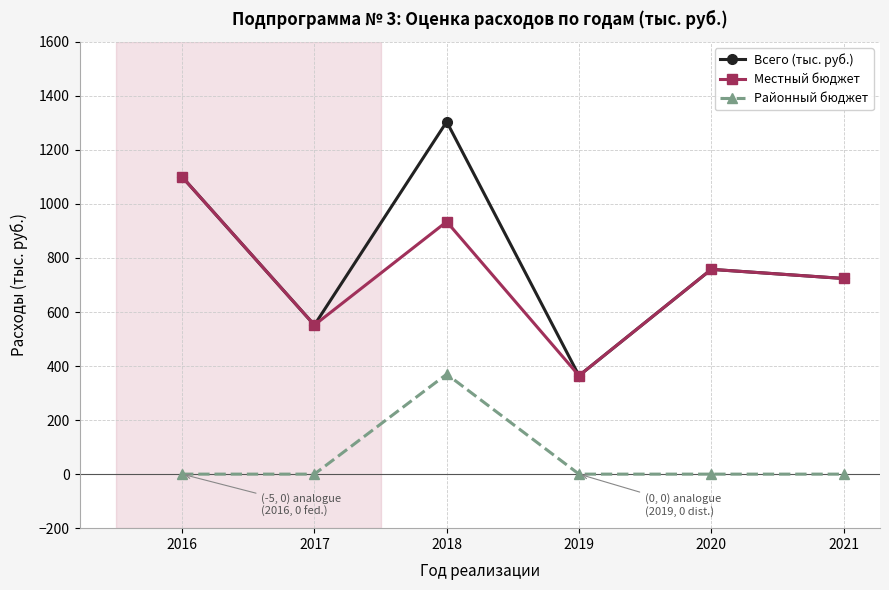

At how many categories does at least one series exceed 654?

4